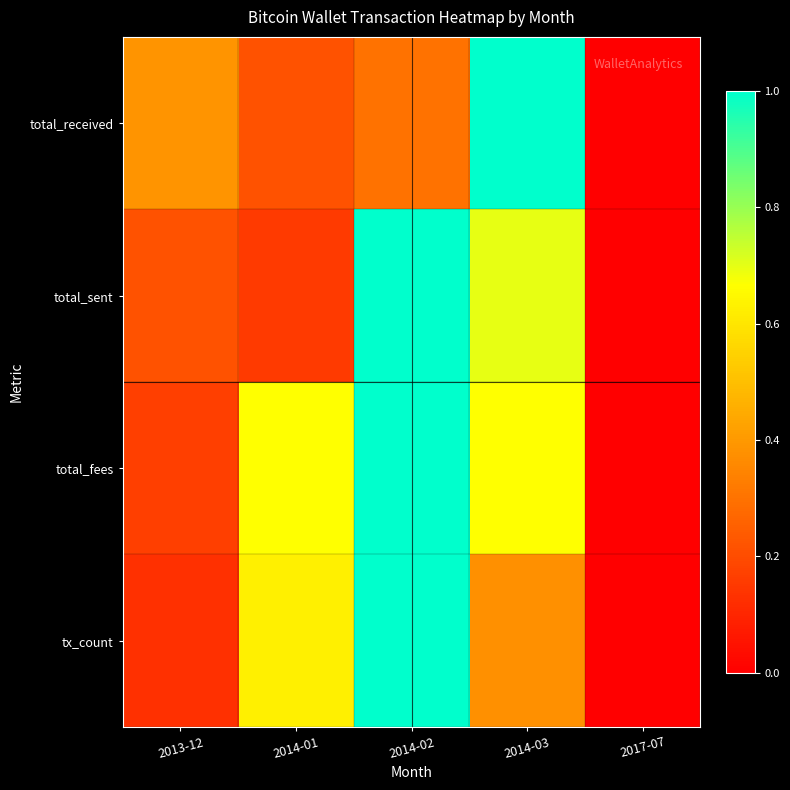

Reading right to left, extract all data points from this chart.

total_received: 2017-07=0.0	2014-03=1.0	2014-02=0.3	2014-01=0.2	2013-12=0.4
total_sent: 2017-07=0.0	2014-03=0.7	2014-02=1.0	2014-01=0.2	2013-12=0.2
total_fees: 2017-07=0.0	2014-03=0.7	2014-02=1.0	2014-01=0.7	2013-12=0.2
tx_count: 2017-07=0.0	2014-03=0.4	2014-02=1.0	2014-01=0.6	2013-12=0.1